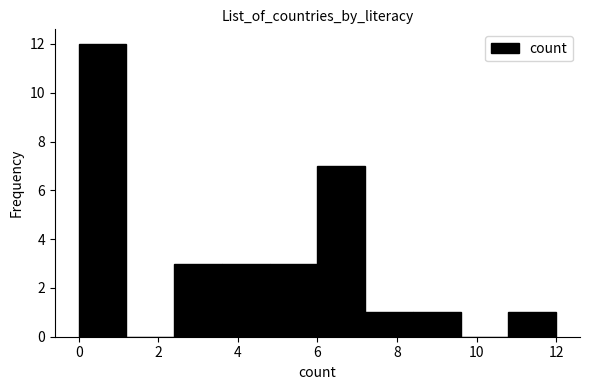

Over which range of the x-axis is the bar tallest?

0.0 to 1.2